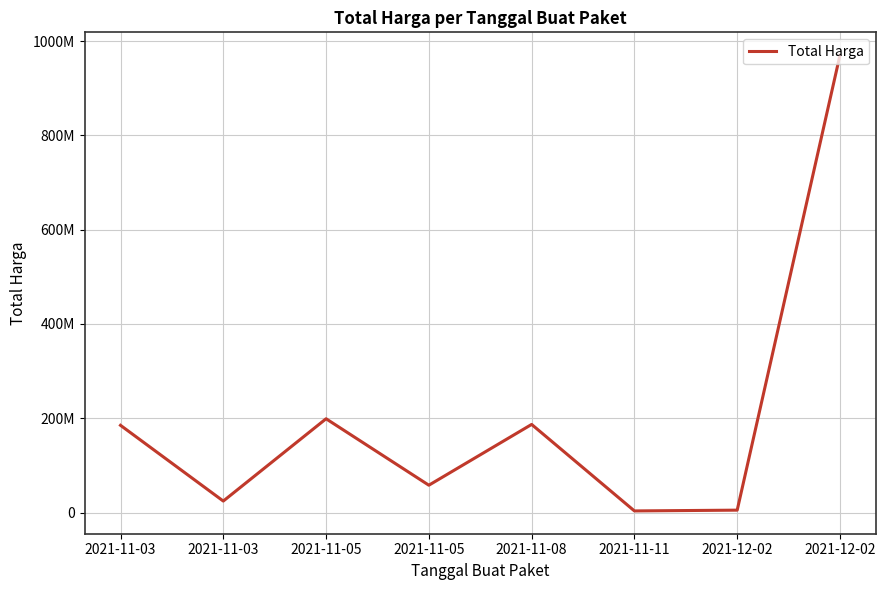

Reading left to right, list all the values displayed in this chart.

2021-11-03=185117000	2021-11-03=24479000	2021-11-05=199000000	2021-11-05=58100000	2021-11-08=187000000	2021-11-11=3552000	2021-12-02=5211200	2021-12-02=970130000